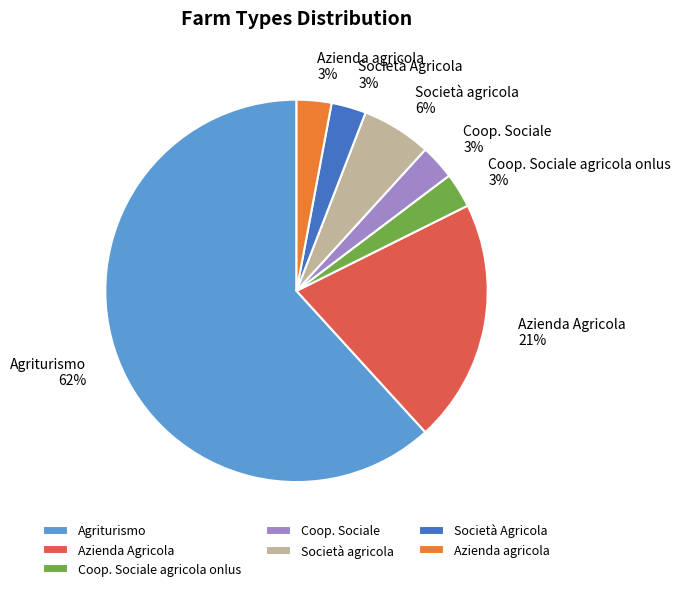

To the nearest percent, what percentage of the pie is Azienda Agricola?

21%